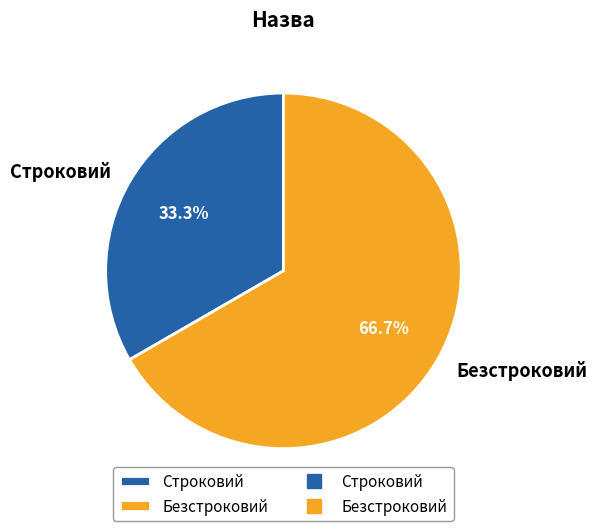

Rank the categories by value from highest to lowest.

Безстроковий, Строковий